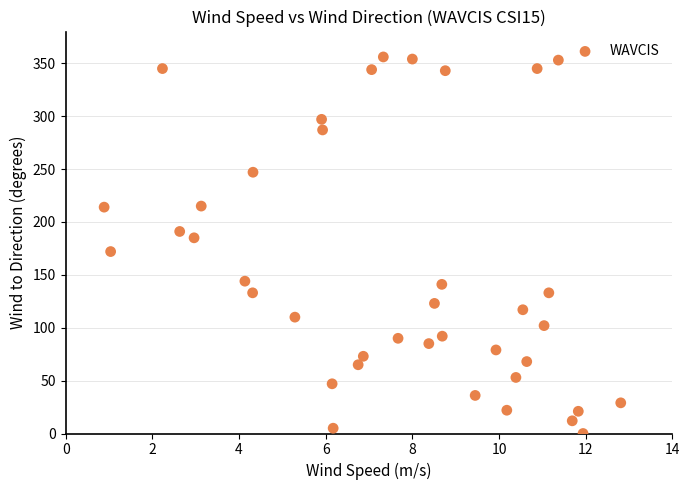

What is the range of Y values (max minus min)?

356